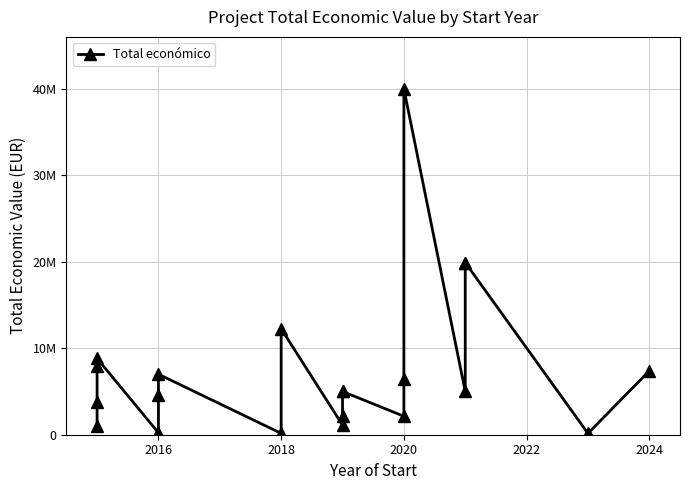

The chart shows a value of 10430281 at 2020. True or false?

False